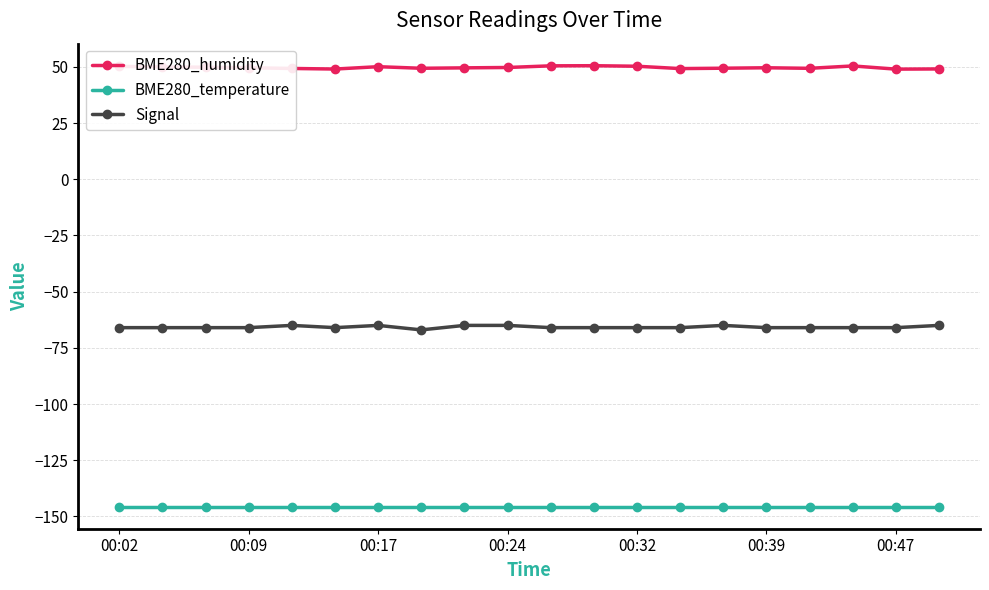

Which series has the largest total across all categories?

BME280_humidity